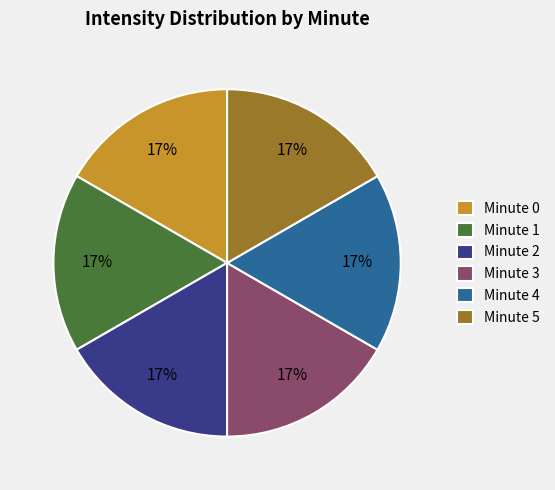

Does Minute 3 represent more than half of the total?

No